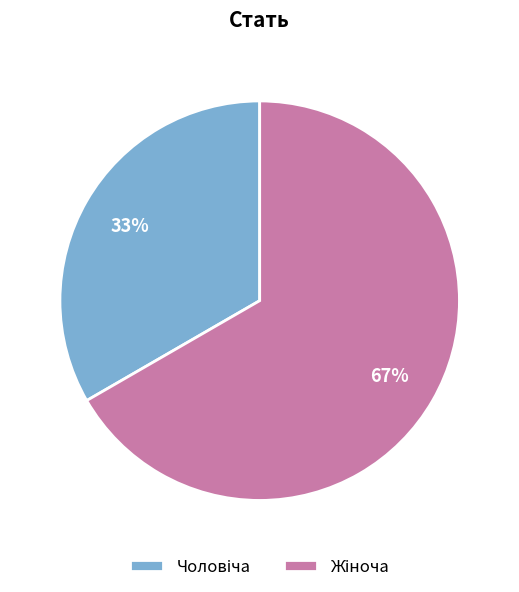

To the nearest percent, what is the average slice percentage?

50%